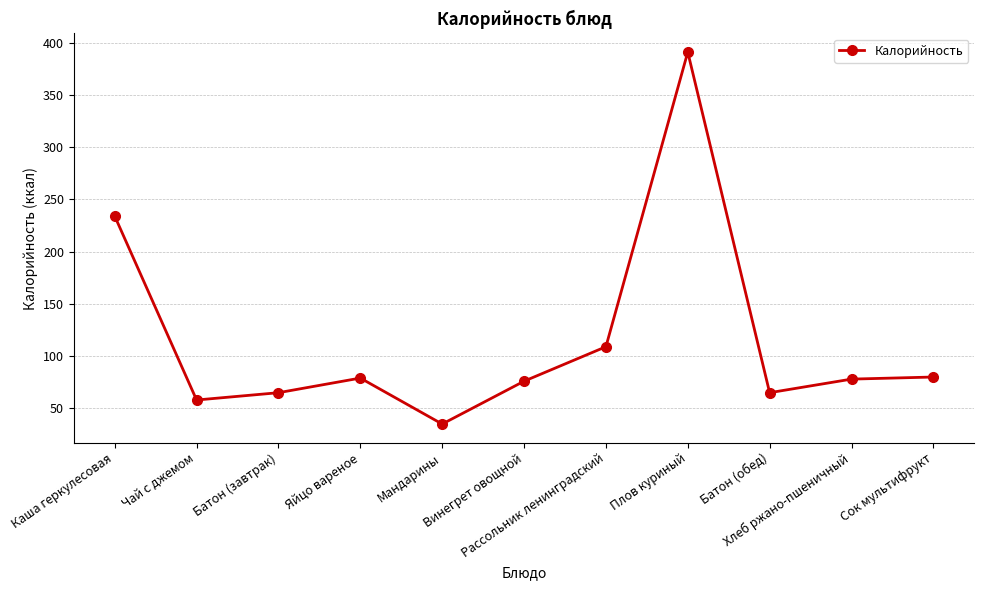

True or false: there are more than 1 points higher than both neighbors.

True